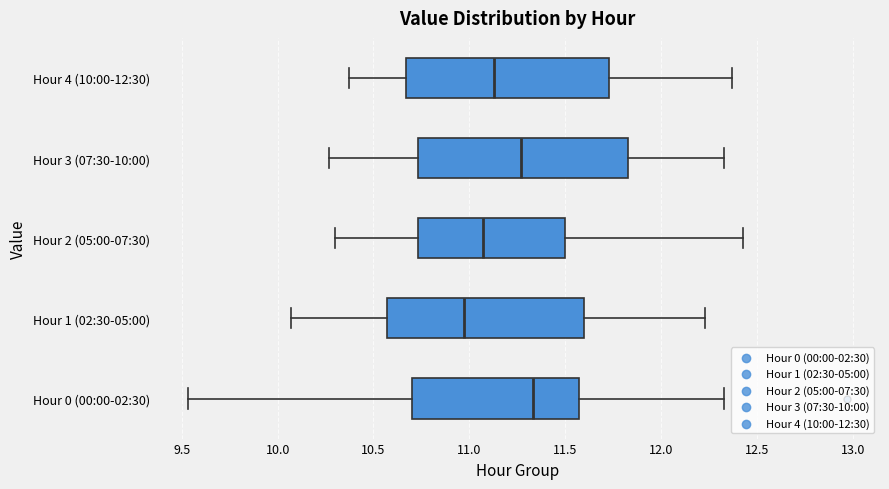

Reading bottom to top, transcribe this box plot: for each box, give where its median line is, the range the box spans, and where its two whiskers end, as read against the x-axis. The values are not printed on the chart, so give them approximately, as read against the axis.

Hour 0 (00:00-02:30): median 11.35, box 10.70 to 11.55, whiskers 9.55 to 12.35
Hour 1 (02:30-05:00): median 10.95, box 10.55 to 11.60, whiskers 10.05 to 12.25
Hour 2 (05:00-07:30): median 11.05, box 10.75 to 11.50, whiskers 10.30 to 12.45
Hour 3 (07:30-10:00): median 11.25, box 10.75 to 11.85, whiskers 10.25 to 12.35
Hour 4 (10:00-12:30): median 11.15, box 10.65 to 11.75, whiskers 10.35 to 12.35